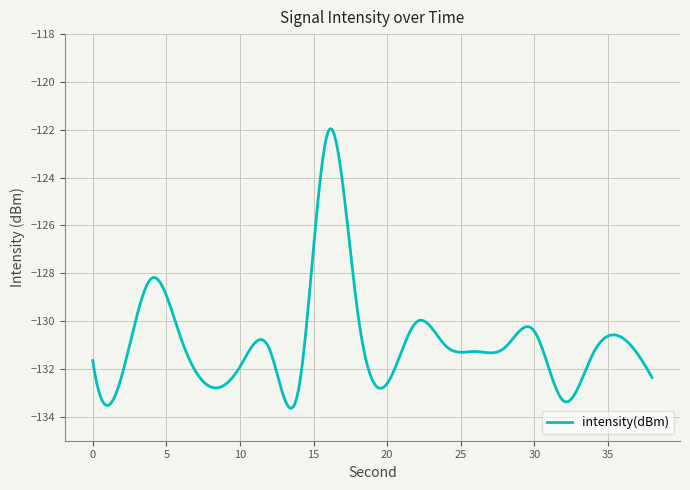

What is the difference between the maximum and minimum values?

11.7